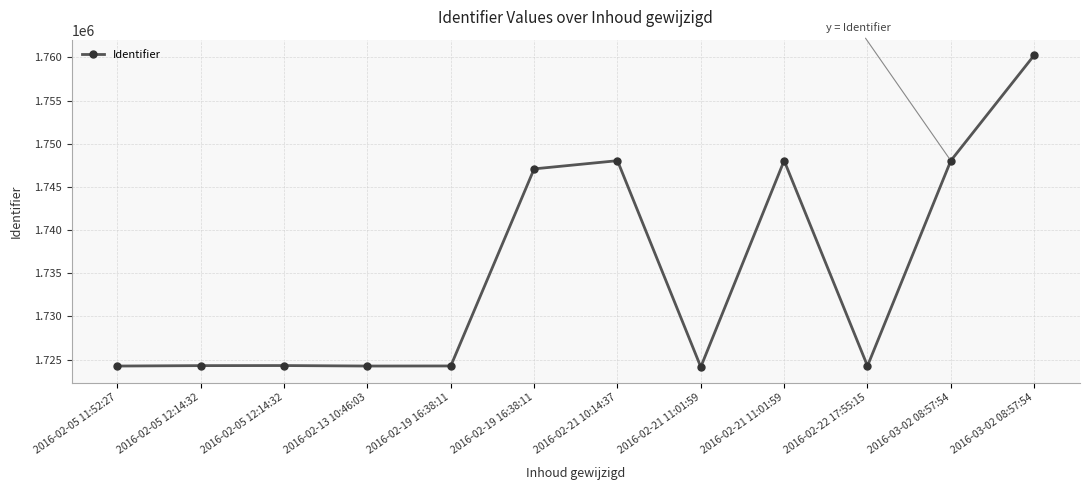

List the labels in order of value, largest first.

2016-03-02 08:57:54, 2016-02-21 11:01:59, 2016-02-21 10:14:37, 2016-03-02 08:57:54, 2016-02-19 16:38:11, 2016-02-05 12:14:32, 2016-02-05 12:14:32, 2016-02-19 16:38:11, 2016-02-22 17:55:15, 2016-02-13 10:46:03, 2016-02-05 11:52:27, 2016-02-21 11:01:59